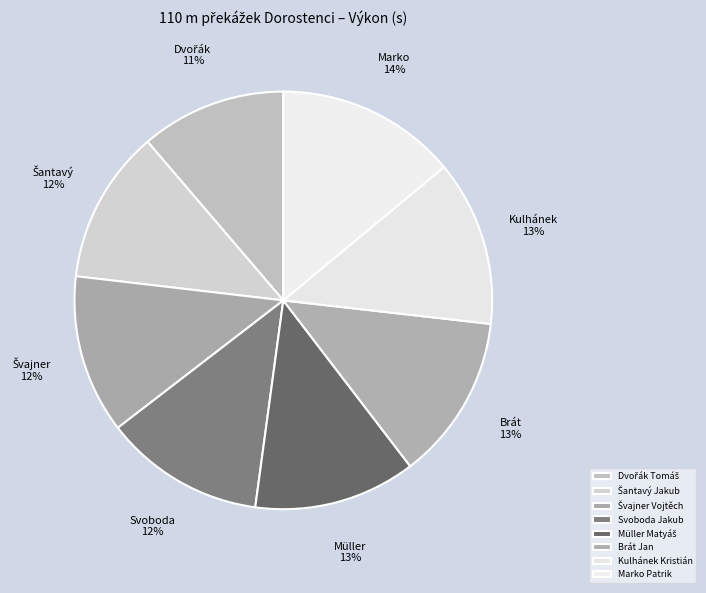

Does Šantavý Jakub represent more than half of the total?

No